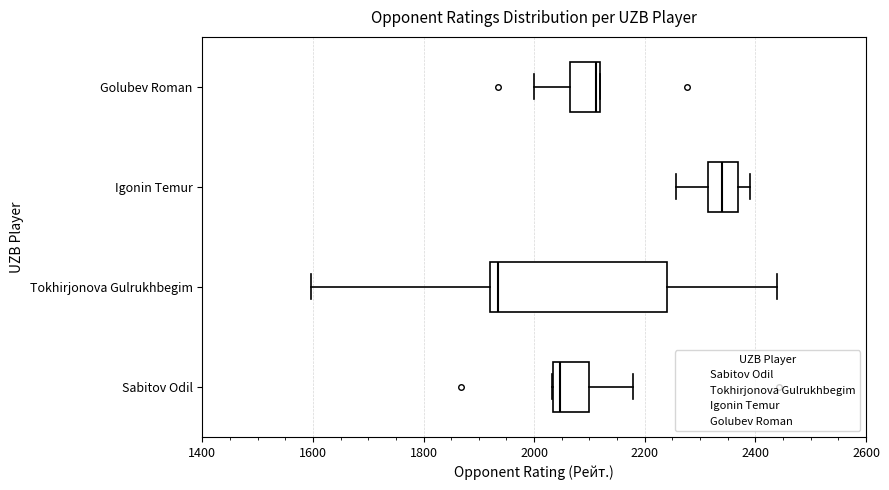

Comparing the boxes themselves (not the whiskers), which one is the widest?

Tokhirjonova Gulrukhbegim